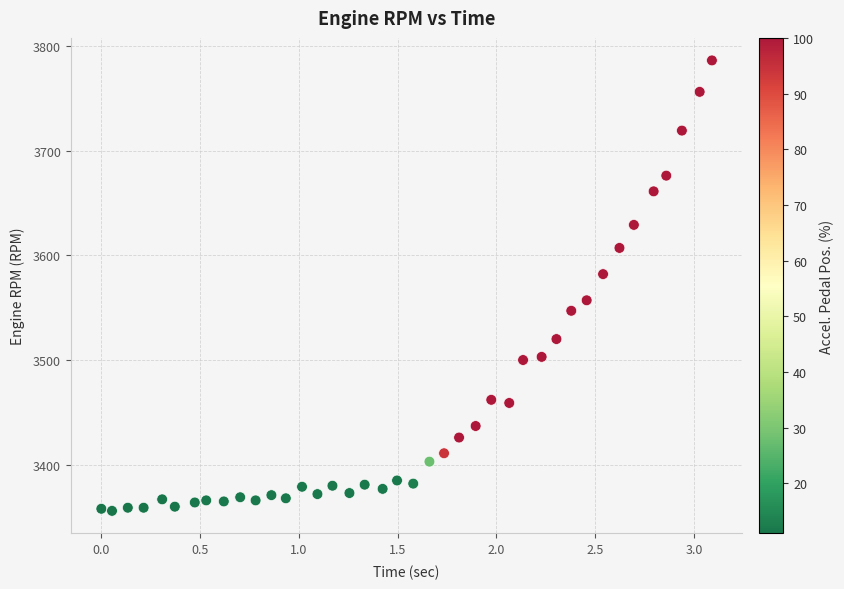

What is the range of Y values (max minus min)?

430